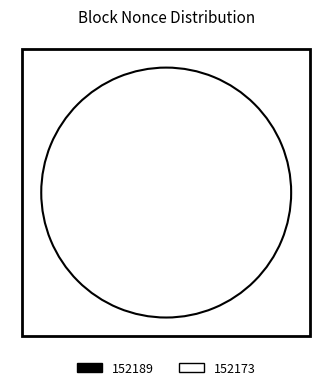

True or false: 152173 accounts for 100% of the total.

True